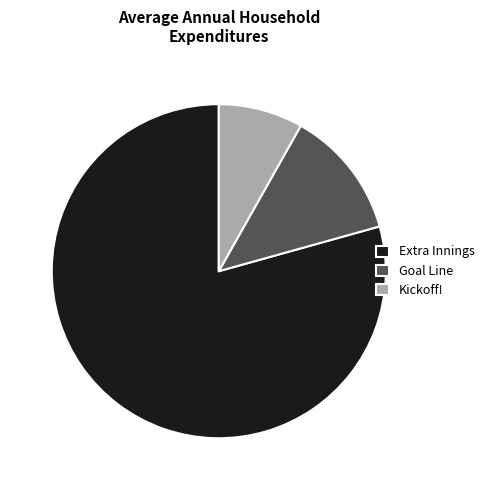

Approximately how many times larger is the value at Extra Innings compared to Kickoff!?

9.7